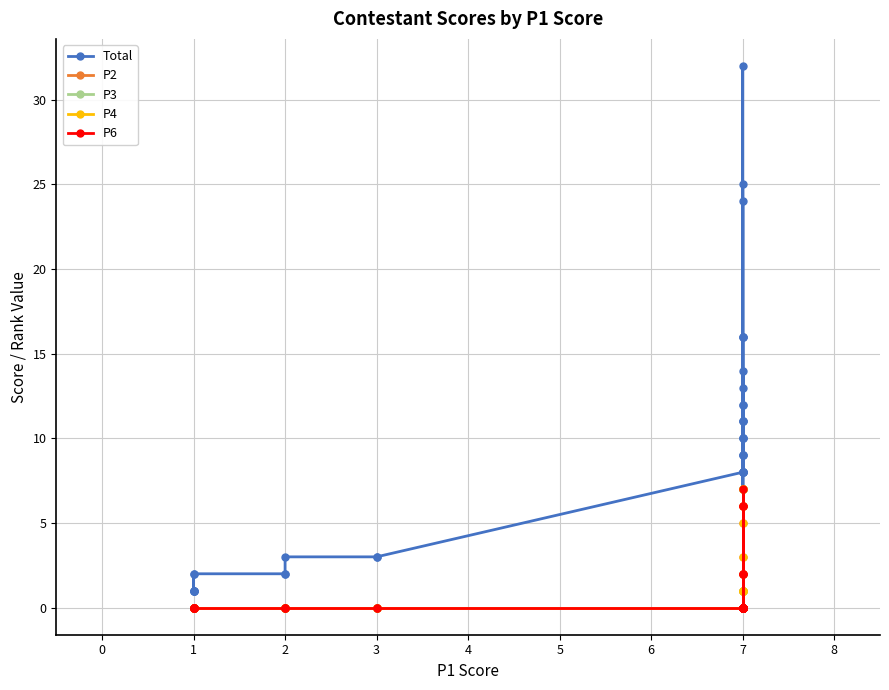

How many intersections are there between P4 and P3?

2